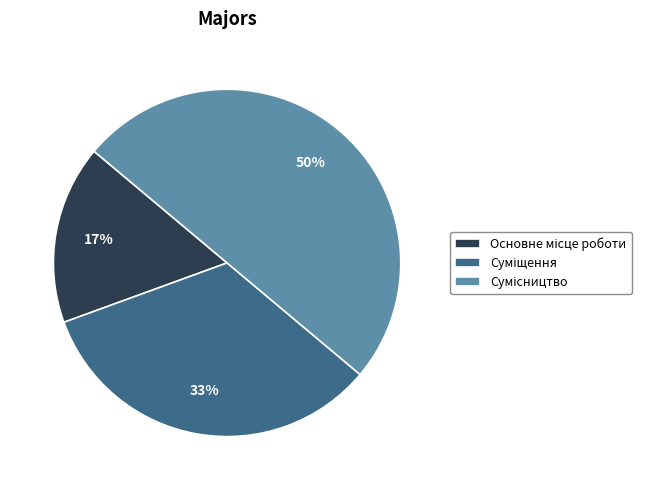

To the nearest percent, what is the difference between the largest and smallest slice percentages?

33%